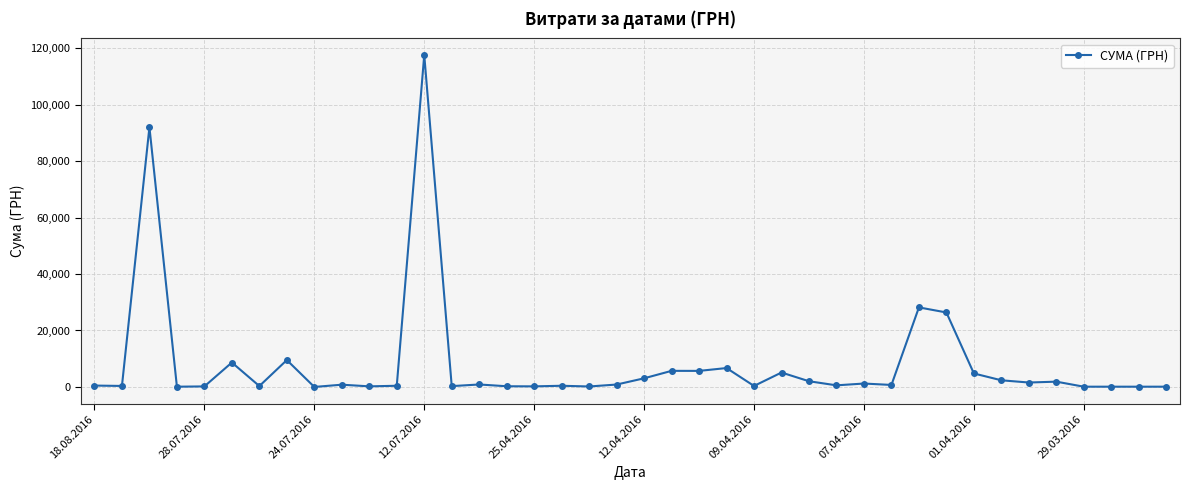

What is the greatest value displayed?

117568.8